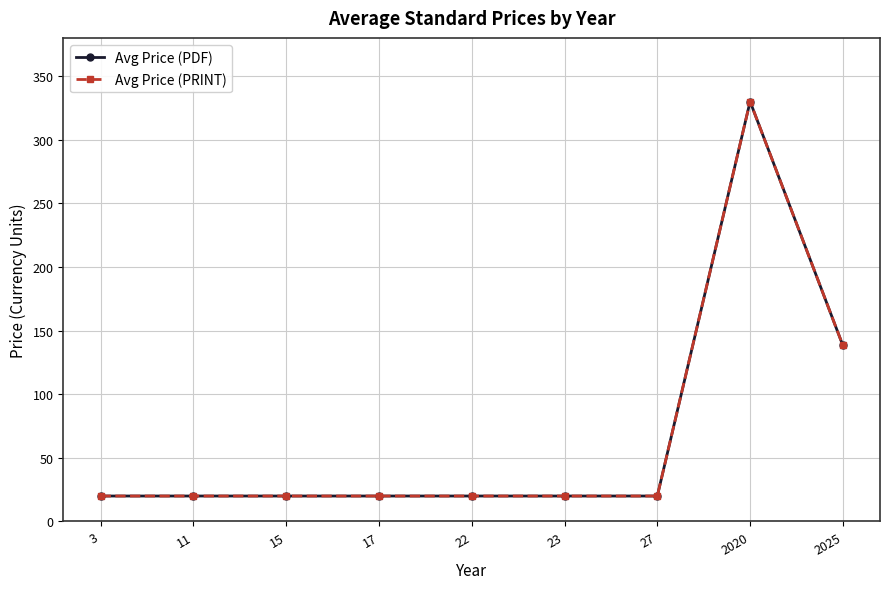

True or false: Avg Price (PDF) and Avg Price (PRINT) cross at least once.

False